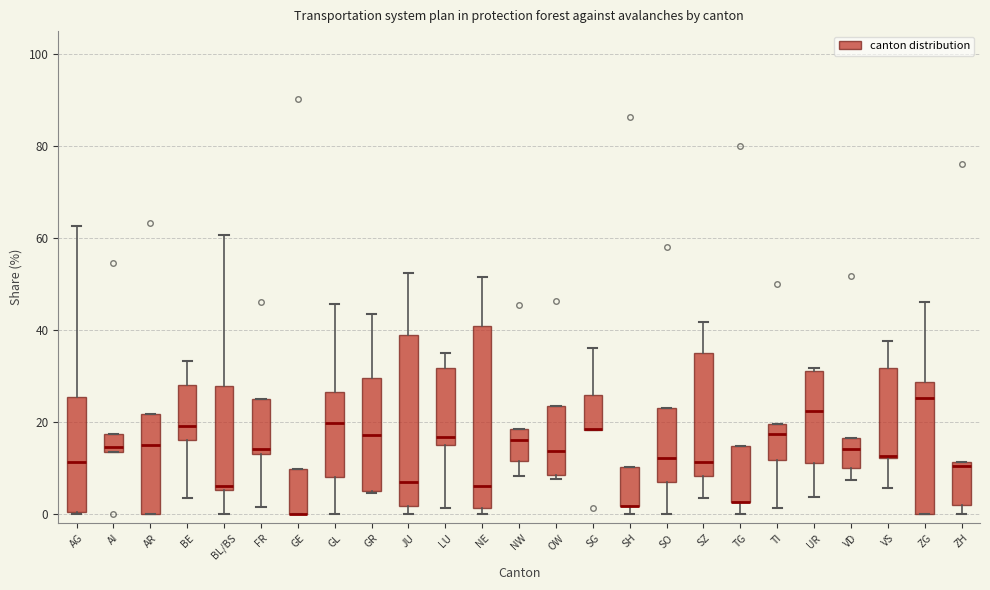

Reading left to right, transcribe this box plot: for each box, give where its median line is, the range the box spans, and where its two whiskers end, as read against the y-axis. The values are not printed on the chart, so give them approximately, as read against the axis.

AG: median 12, box 0 to 26, whiskers 0 to 62
AI: median 14 (just above the box's lower edge), box 14 to 18, whiskers 14 to 18
AR: median 16, box 0 to 22, whiskers 0 to 22
BE: median 20, box 16 to 28, whiskers 4 to 34
BL/BS: median 6 (just above the box's lower edge), box 6 to 28, whiskers 0 to 60
FR: median 14 (just above the box's lower edge), box 14 to 26, whiskers 2 to 26
GE: median 0 (drawn on the box's lower edge), box 0 to 10, whiskers 0 to 10
GL: median 20, box 8 to 26, whiskers 0 to 46
GR: median 18, box 6 to 30, whiskers 4 to 44
JU: median 6, box 2 to 38, whiskers 0 to 52
LU: median 16 (just above the box's lower edge), box 16 to 32, whiskers 2 to 36
NE: median 6, box 2 to 40, whiskers 0 to 52
NW: median 16, box 12 to 18, whiskers 8 to 18
OW: median 14, box 8 to 24, whiskers 8 (just below the box's lower edge) to 24
SG: median 18 (drawn on the box's lower edge), box 18 to 26, whiskers 18 to 36
SH: median 2 (drawn on the box's lower edge), box 2 to 10, whiskers 0 to 10
SO: median 12, box 6 to 24, whiskers 0 to 24
SZ: median 12, box 8 to 36, whiskers 4 to 42
TG: median 2 (drawn on the box's lower edge), box 2 to 14, whiskers 0 to 14
TI: median 18, box 12 to 20, whiskers 2 to 20
UR: median 22, box 12 to 32, whiskers 4 to 32 (just above the box's upper edge)
VD: median 14, box 10 to 16, whiskers 8 to 16
VS: median 12, box 12 to 32, whiskers 6 to 38
ZG: median 26, box 0 to 28, whiskers 0 to 46
ZH: median 10, box 2 to 12, whiskers 0 to 12